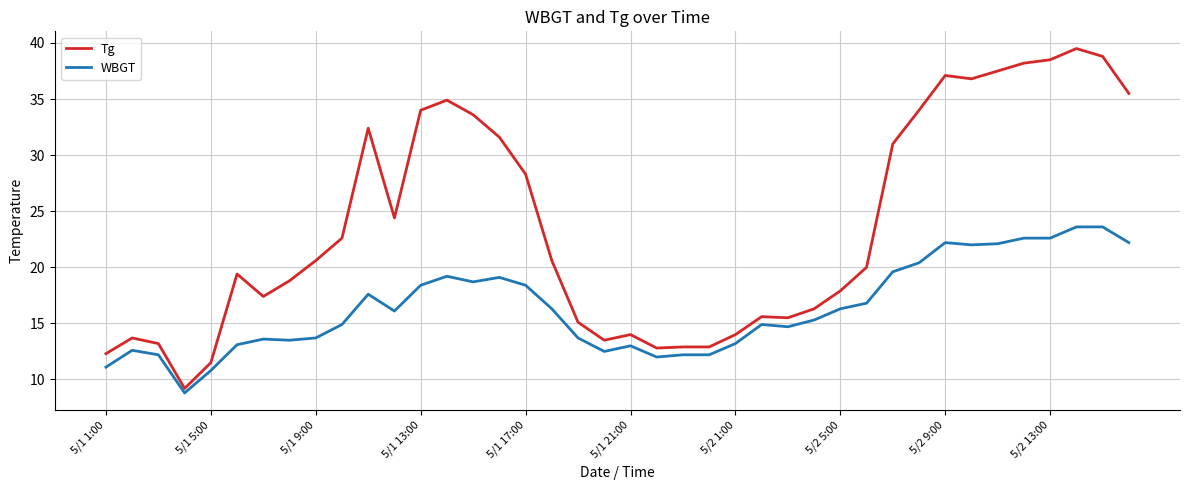

Which series has the widest spread of values?

Tg